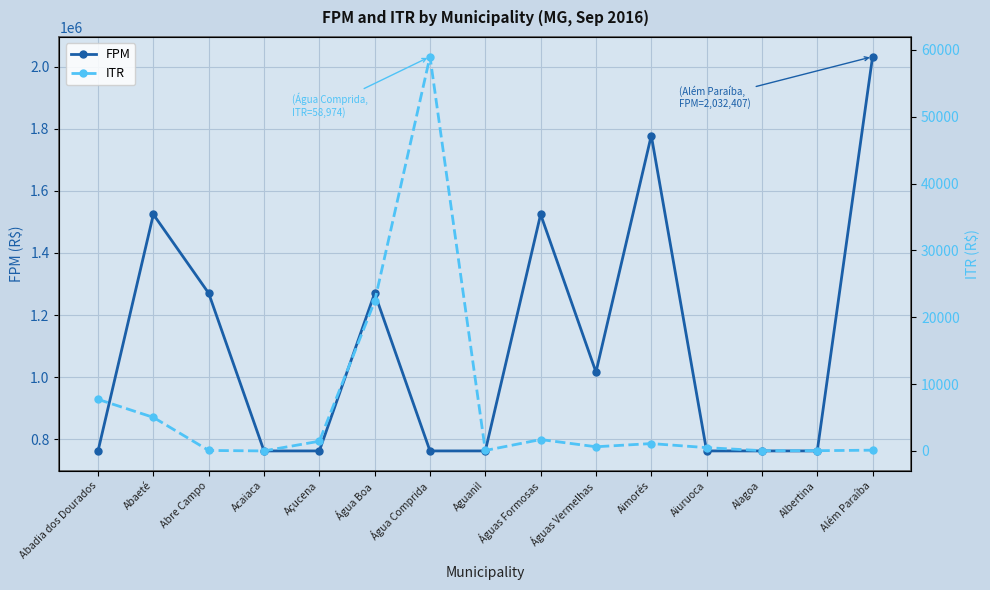

True or false: ITR and FPM cross at least once.

False